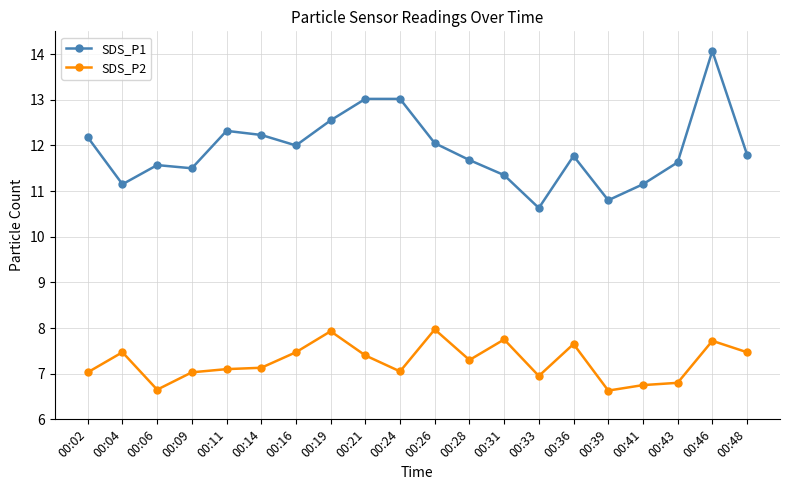

The SDS_P2 series shows 7.1 at 00:11. True or false?

True